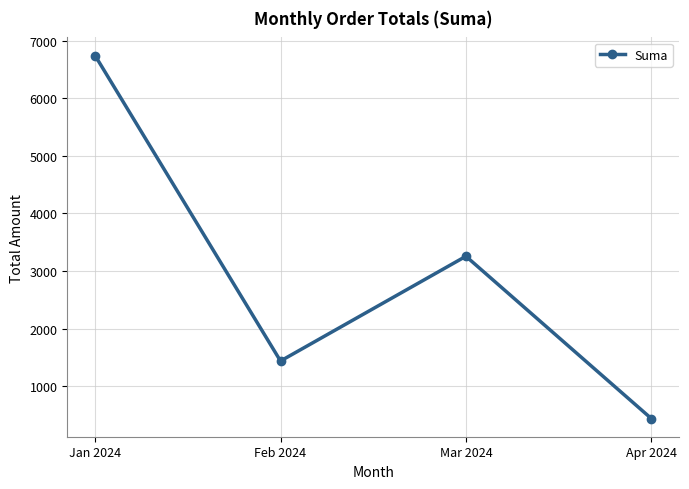

How many interior local peaks (higher than both neighbors) does the data have?

1